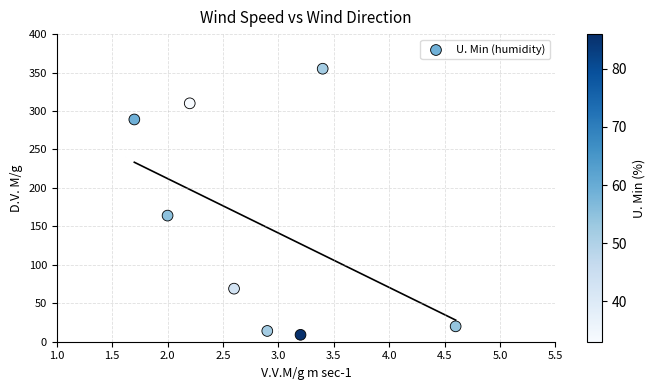

What Y value in the scatter plot is closest to 182?

164